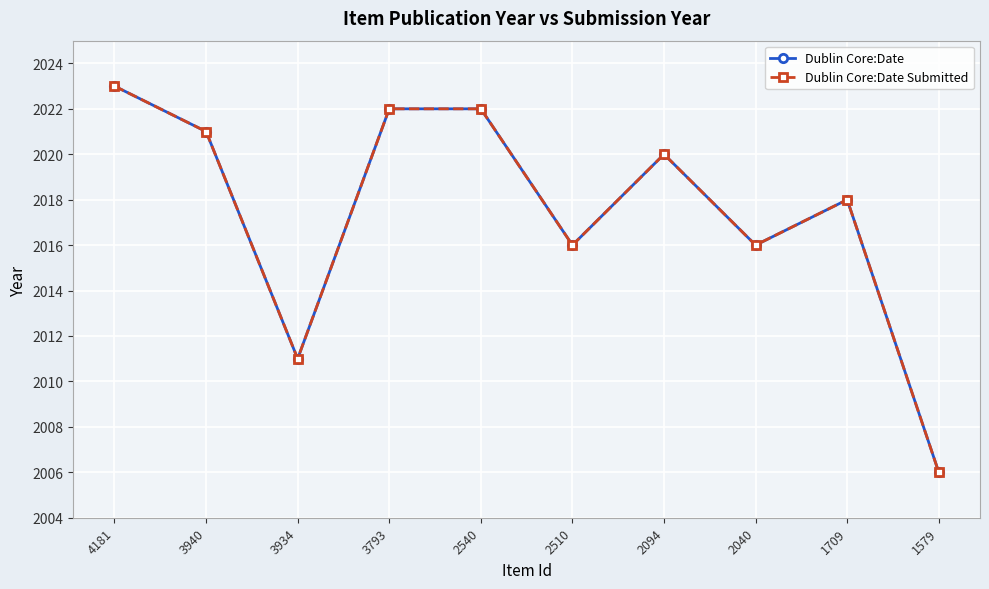

What is the value of the Dublin Core:Date Submitted point at the 4th from the left?

2022